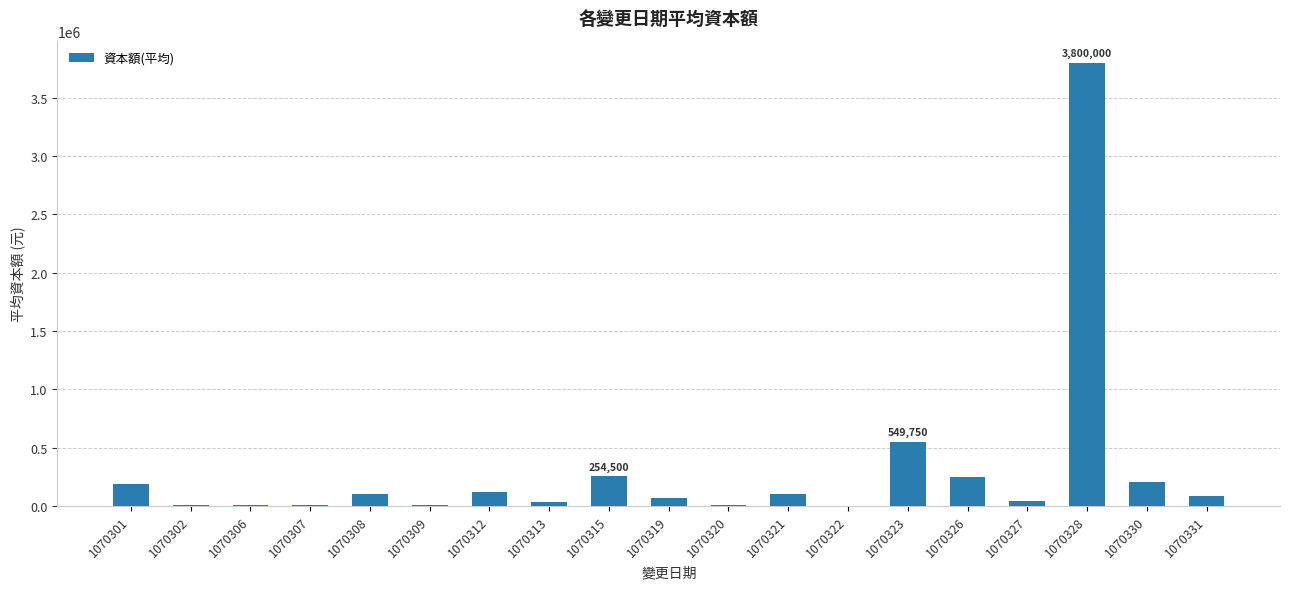

The chart shows a value of 9000 at 1070302. True or false?

True